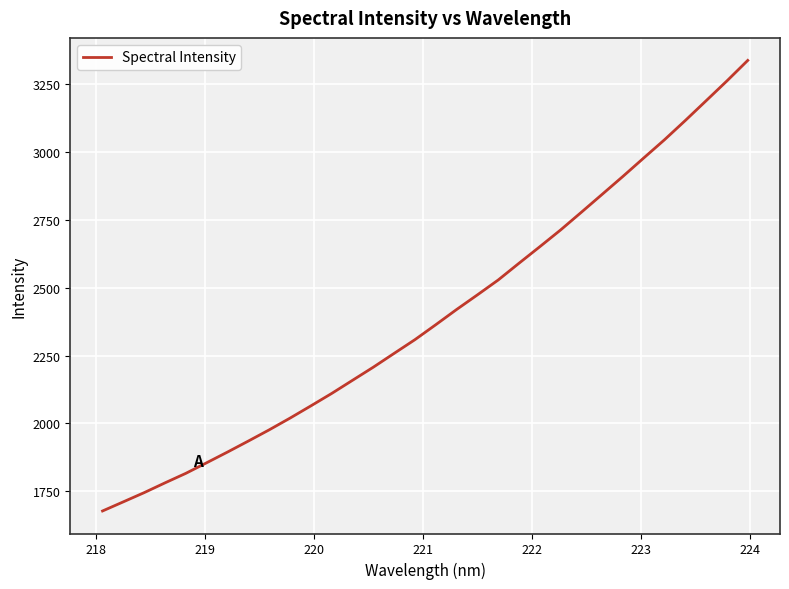

What is the minimum value shown in the chart?

1677.1